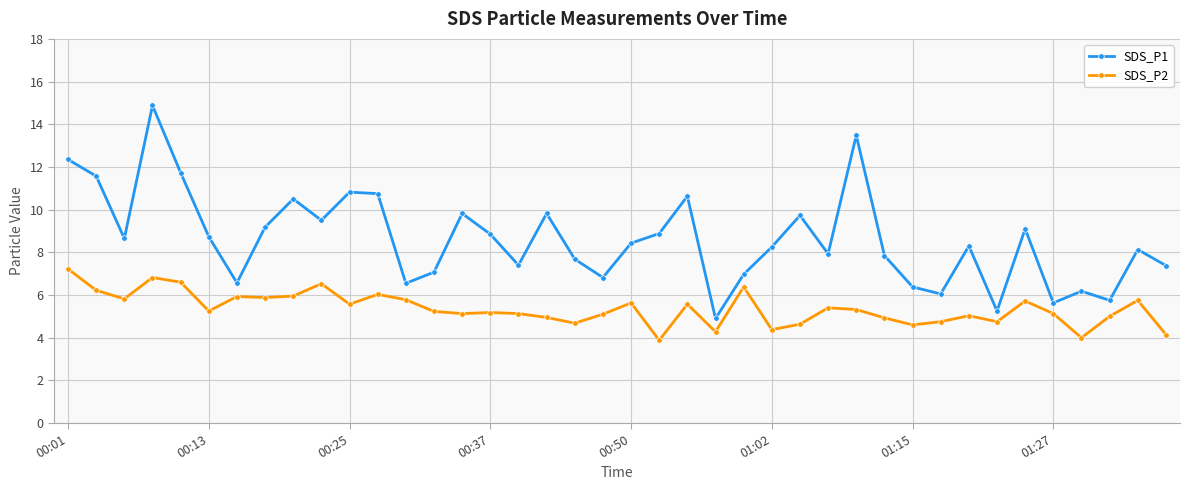

True or false: SDS_P2 has more than 2 points higher than both neighbors.

True